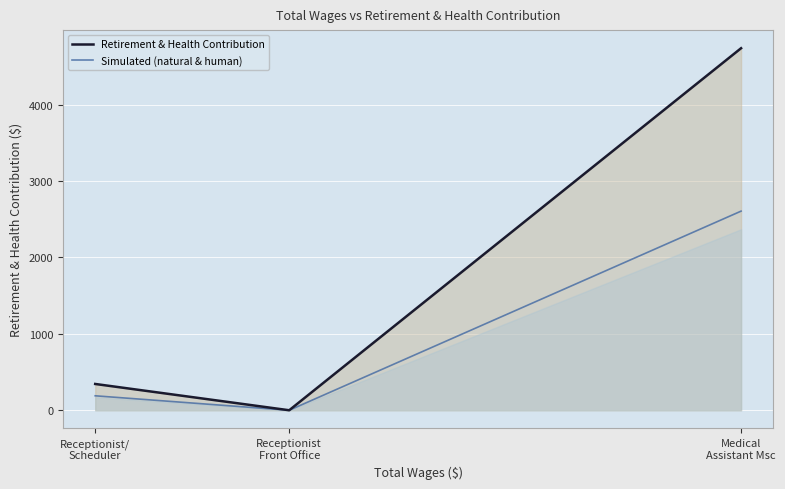

How many data points in Simulated (natural & human) are less than 189?

1